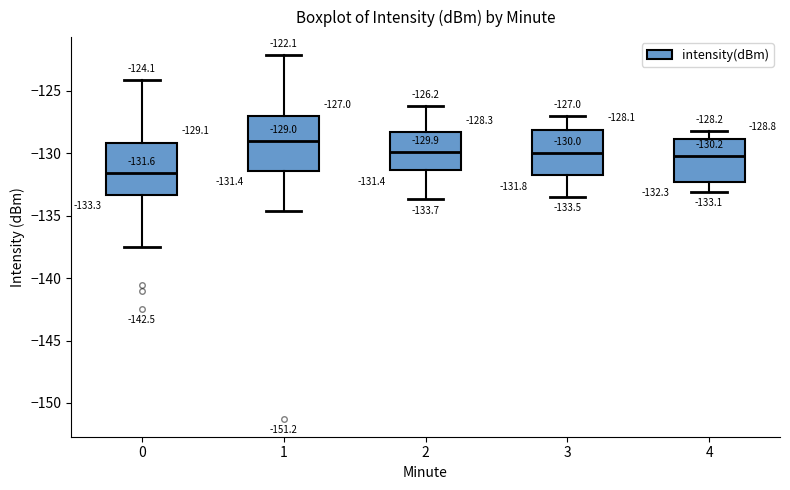

Which box has the highest median line?

1